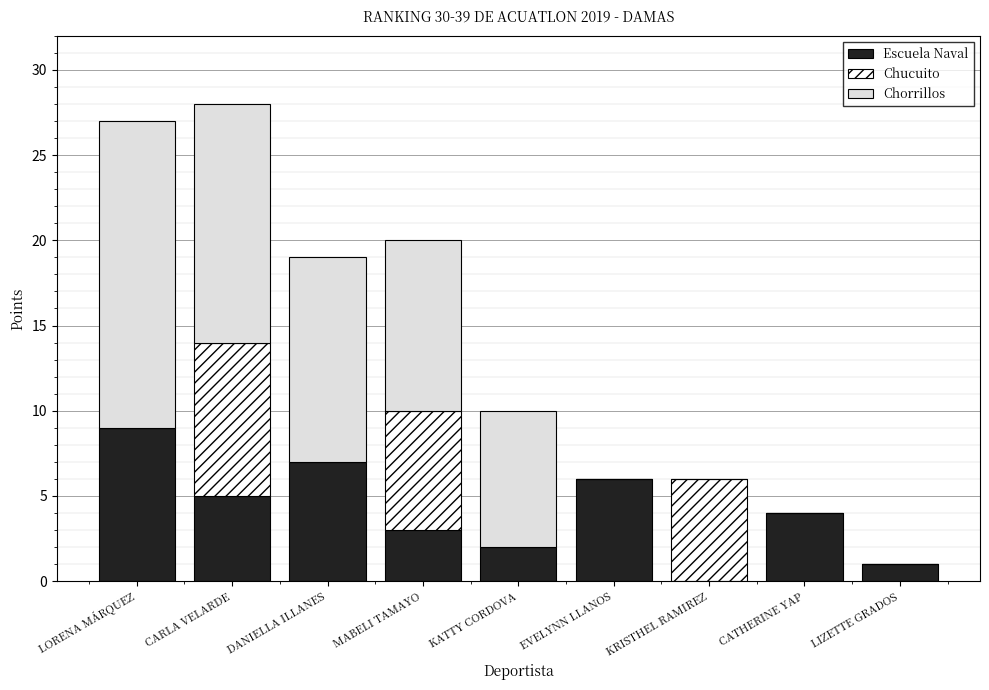

What is the sum of the Escuela Naval values at CATHERINE YAP and EVELYNN LLANOS?

10